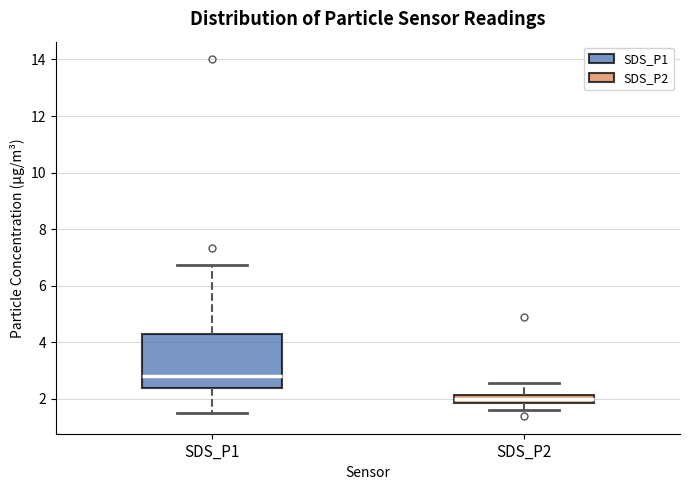

Where is the lower edge of the box for SDS_P1 on the y-axis? The values are not printed on the chart, so give them approximately, as read against the axis.

2.4